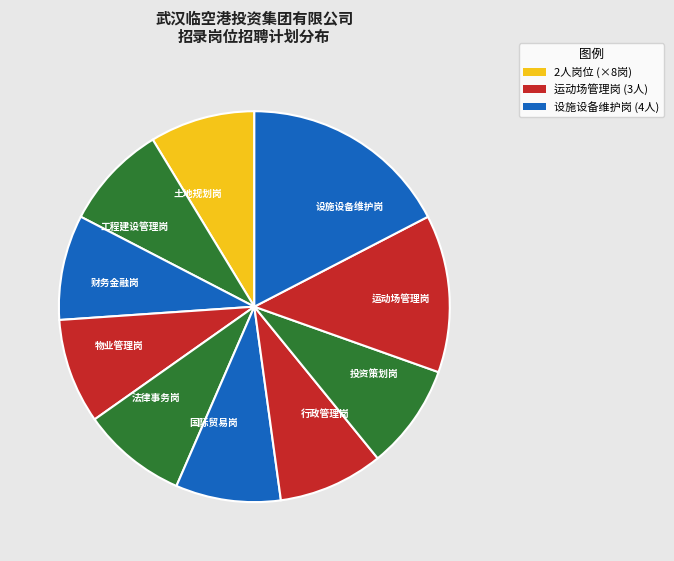

Which category has the biggest portion of the pie?

设施设备维护岗